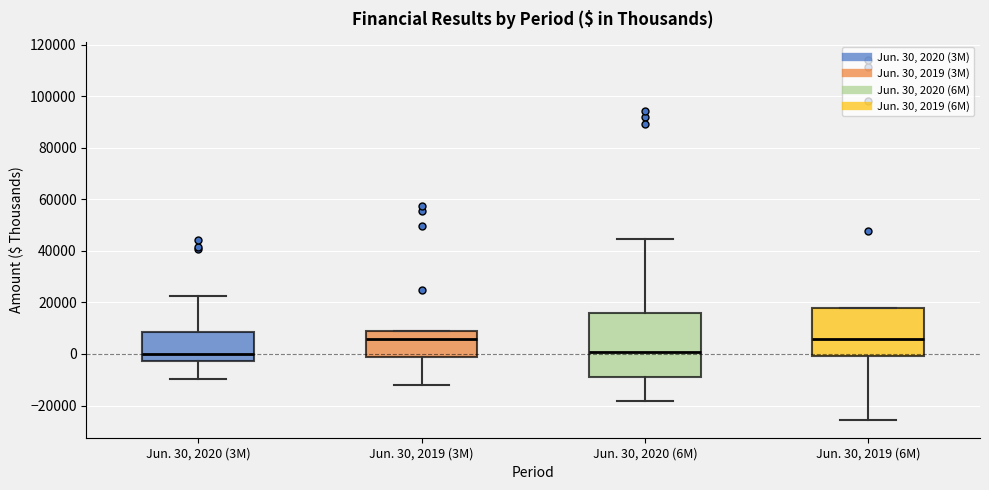

Reading left to right, transcribe this box plot: for each box, give where its median line is, the range the box spans, and where its two whiskers end, as read against the y-axis. The values are not printed on the chart, so give them approximately, as read against the axis.

Jun. 30, 2020 (3M): median 0, box -2000 to 8000, whiskers -10000 to 22000
Jun. 30, 2019 (3M): median 6000, box -2000 to 8000, whiskers -12000 to 8000
Jun. 30, 2020 (6M): median 0, box -10000 to 16000, whiskers -18000 to 44000
Jun. 30, 2019 (6M): median 6000, box 0 to 18000, whiskers -26000 to 18000